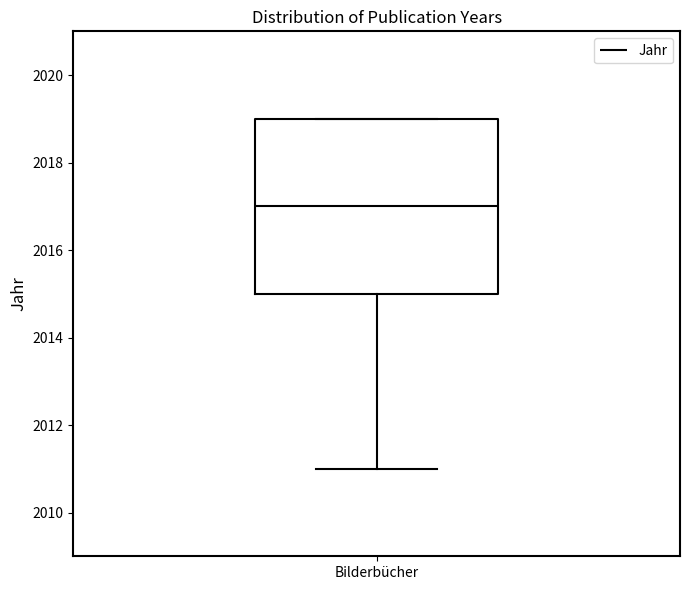

Read this box plot against the y-axis: the position of the median line, the range covered by the box, and the ends of both whiskers. The values are not printed on the chart, so give them approximately, as read against the axis.

median 2017, box 2015 to 2019, whiskers 2011 to 2019